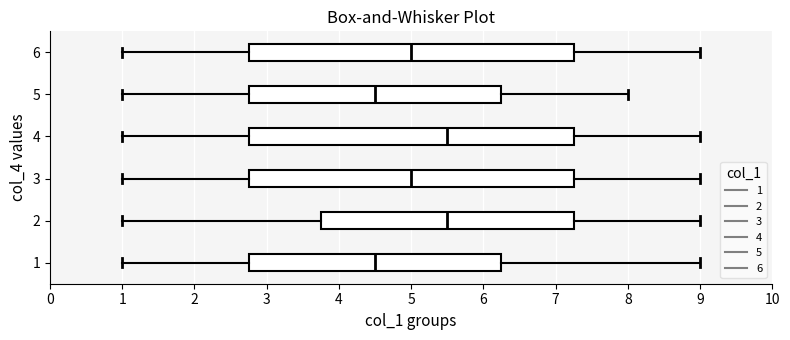

Reading bottom to top, read every box against the x-axis: the position of its median line, the range the box covers, and the ends of its whiskers. The values are not printed on the chart, so give them approximately, as read against the axis.

1: median 4.5, box 2.8 to 6.3, whiskers 1.0 to 9.0
2: median 5.5, box 3.8 to 7.3, whiskers 1.0 to 9.0
3: median 5.0, box 2.8 to 7.3, whiskers 1.0 to 9.0
4: median 5.5, box 2.8 to 7.3, whiskers 1.0 to 9.0
5: median 4.5, box 2.8 to 6.3, whiskers 1.0 to 8.0
6: median 5.0, box 2.8 to 7.3, whiskers 1.0 to 9.0